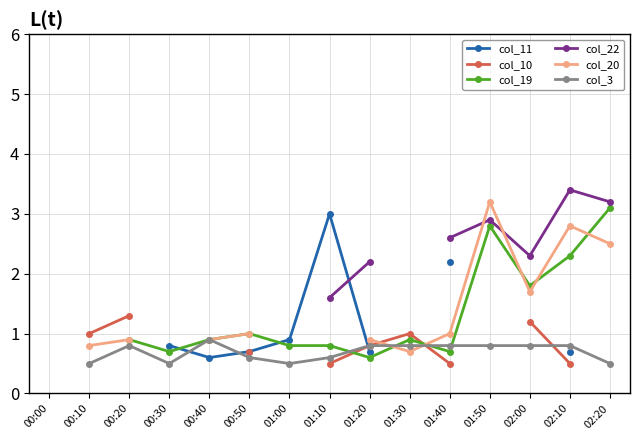

What position from the left is 02:20?

15